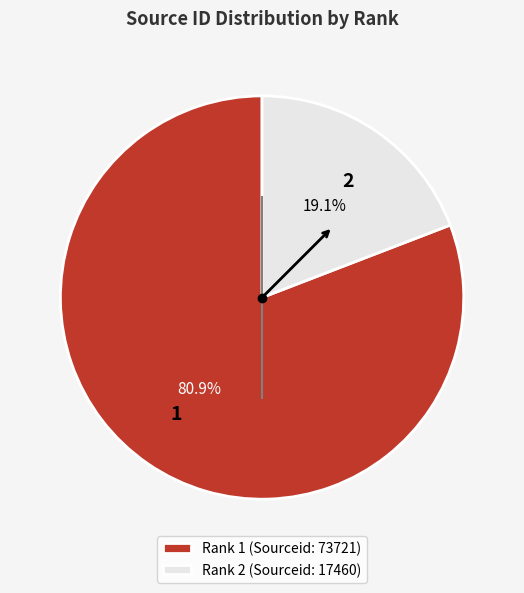

Rank the categories by value from lowest to highest.

Rank 2 (Sourceid: 17460), Rank 1 (Sourceid: 73721)